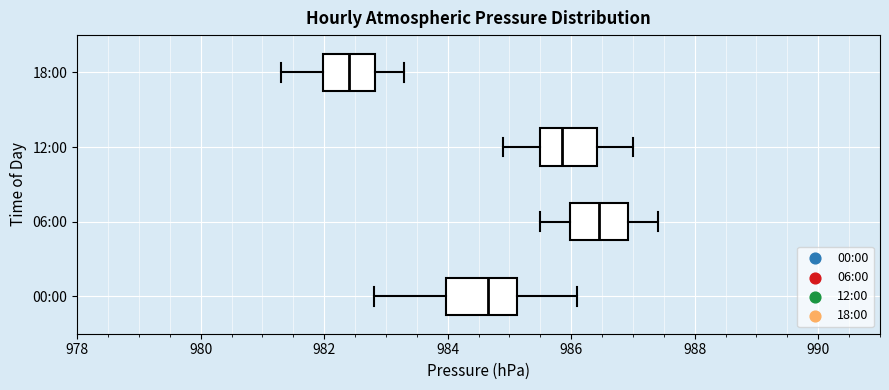

Which box's median line is the furthest to the left?

18:00